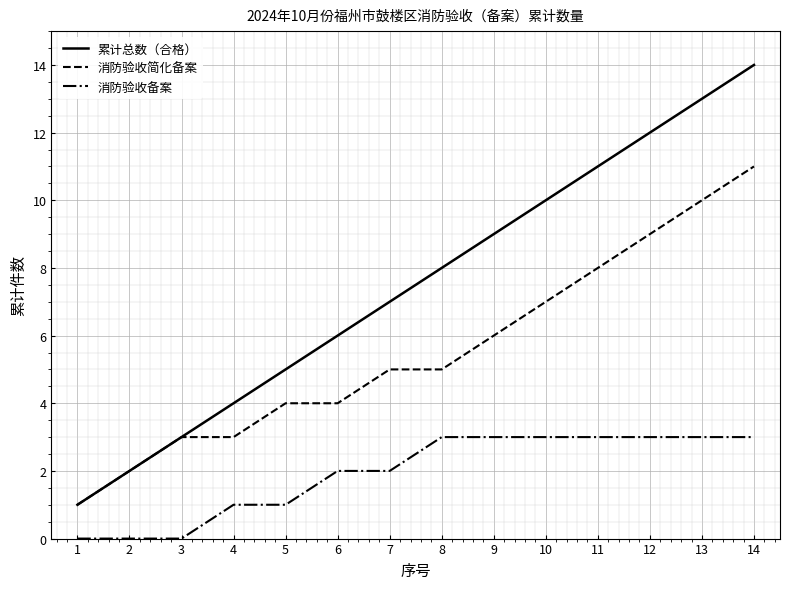

True or false: 累计总数（合格） and 消防验收备案 cross at least once.

False